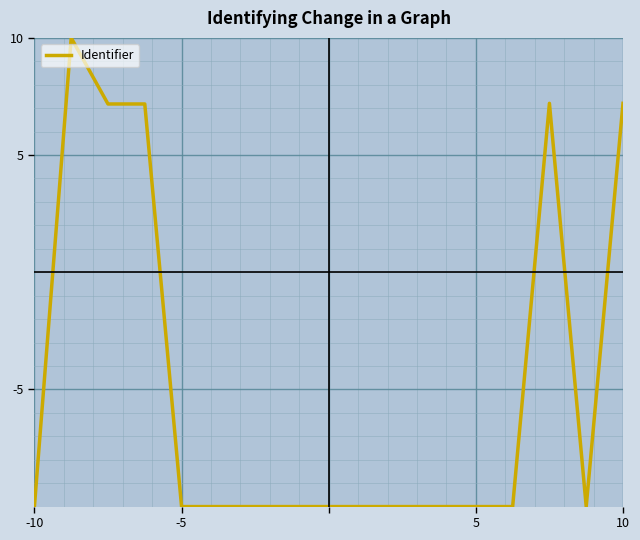

What is the minimum value shown in the chart?

-10.0